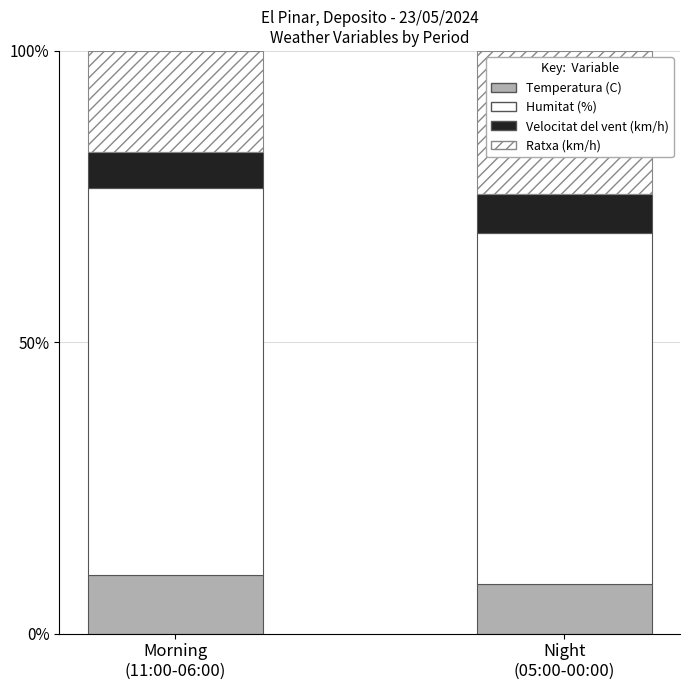

How many bars are there in total?

2